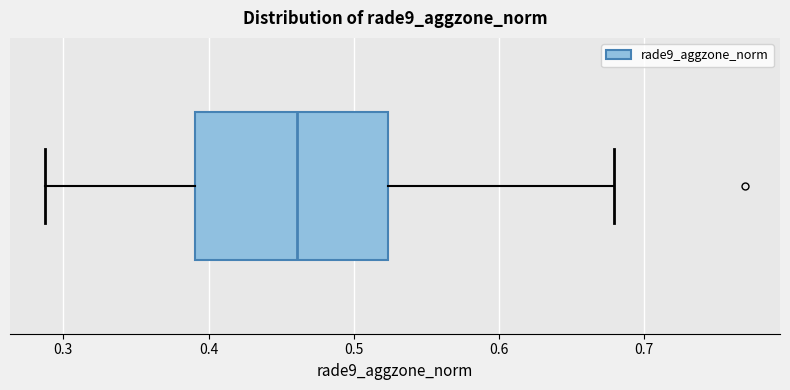

Read this box plot against the x-axis: the position of the median line, the range covered by the box, and the ends of both whiskers. The values are not printed on the chart, so give them approximately, as read against the axis.

median 0.46, box 0.39 to 0.52, whiskers 0.29 to 0.68